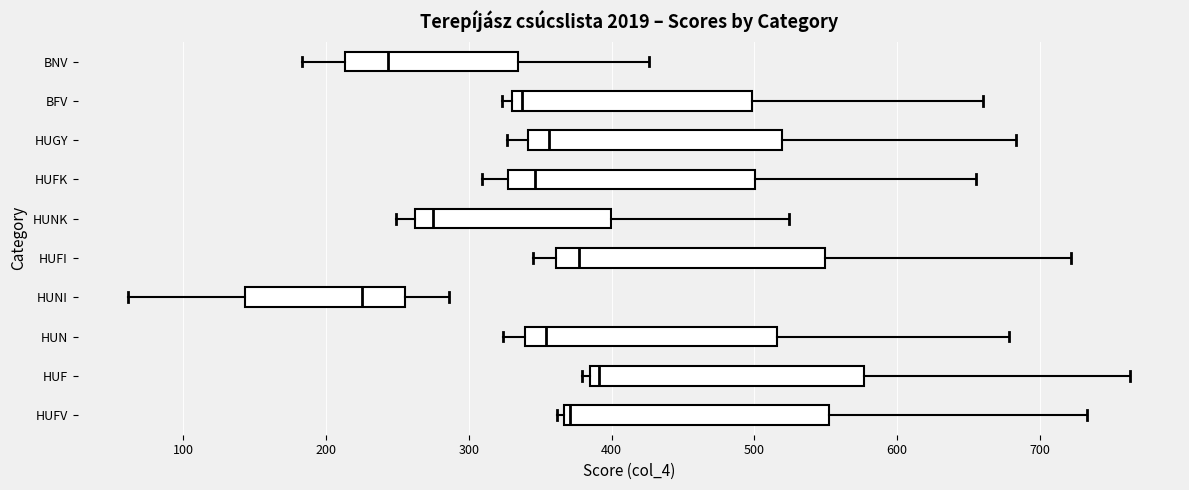

Reading bottom to top, read every box against the x-axis: the position of its median line, the range the box covers, and the ends of its whiskers. The values are not printed on the chart, so give them approximately, as read against the axis.

HUFV: median 370 (just right of the box's left edge), box 370 to 550, whiskers 360 to 730
HUF: median 390 (just right of the box's left edge), box 390 to 580, whiskers 380 to 760
HUN: median 350, box 340 to 520, whiskers 320 to 680
HUNI: median 230, box 140 to 260, whiskers 60 to 290
HUFI: median 380, box 360 to 550, whiskers 350 to 720
HUNK: median 280, box 260 to 400, whiskers 250 to 520
HUFK: median 350, box 330 to 500, whiskers 310 to 660
HUGY: median 360, box 340 to 520, whiskers 330 to 680
BFV: median 340, box 330 to 500, whiskers 320 to 660
BNV: median 240, box 210 to 330, whiskers 180 to 430